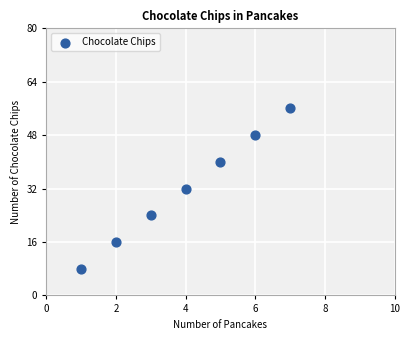

What is the average Y value?

32